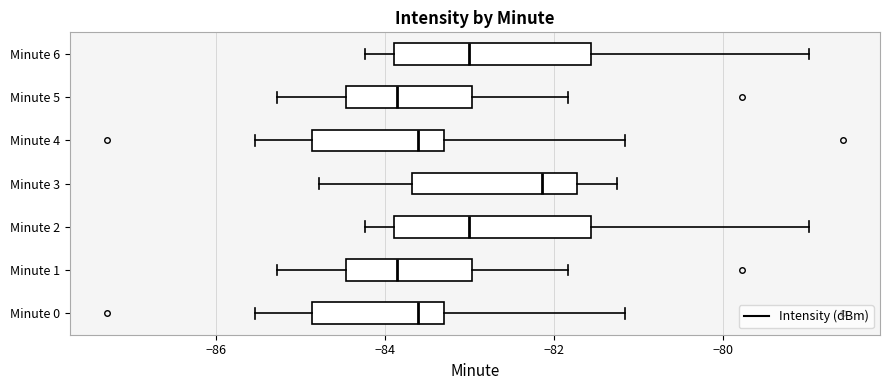

Where is the left edge of the box for Minute 5 on the x-axis? The values are not printed on the chart, so give them approximately, as read against the axis.

-84.4